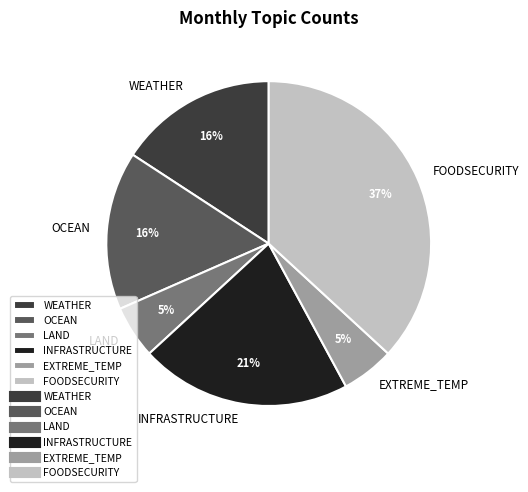

How many slices are in this pie chart?

6